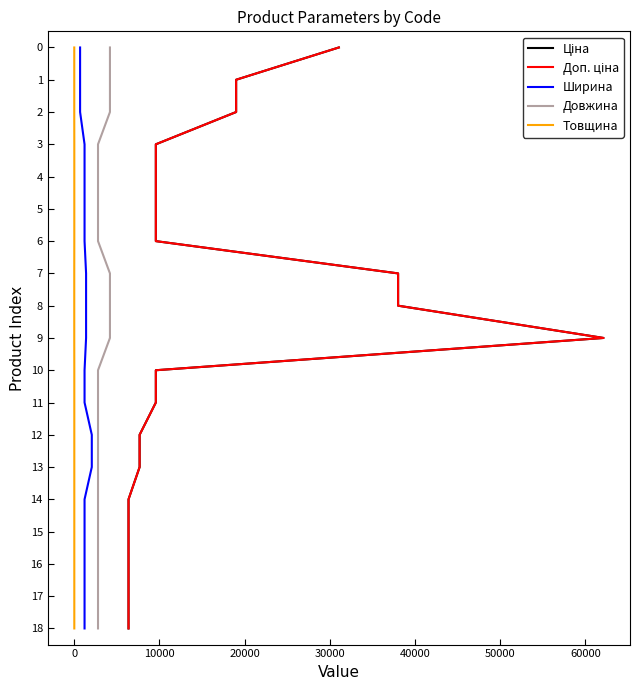

How many data points does each series have?

19